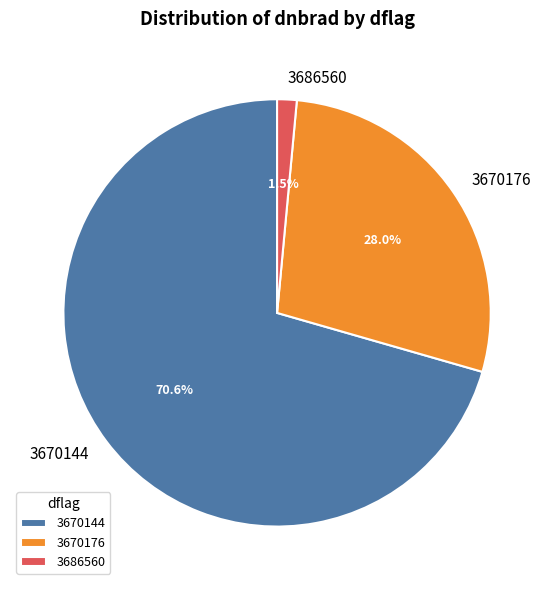

Which has a higher value, 3670176 or 3670144?

3670144